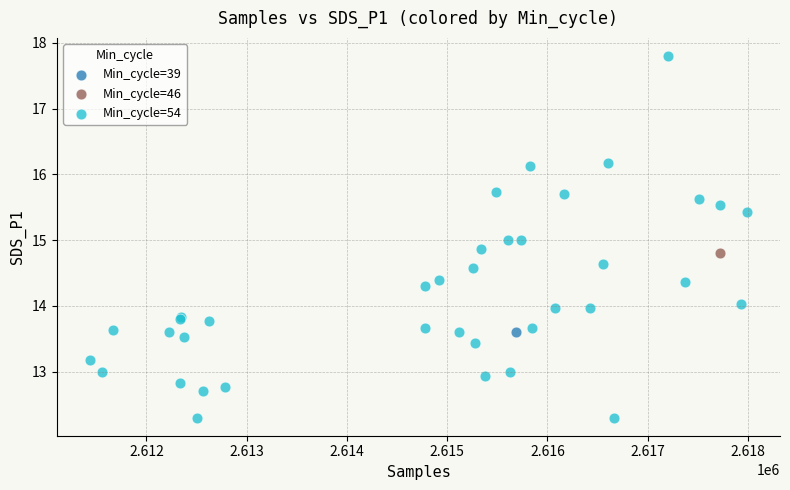

What are all the series names shown in the legend?

Min_cycle=39, Min_cycle=46, Min_cycle=54